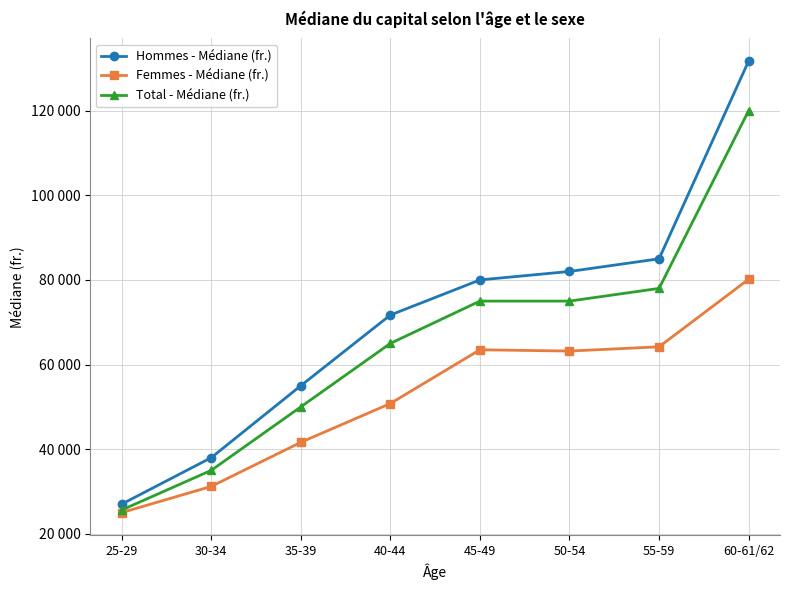

What is the average value of the Total - Médiane (fr.) series?

65454.0